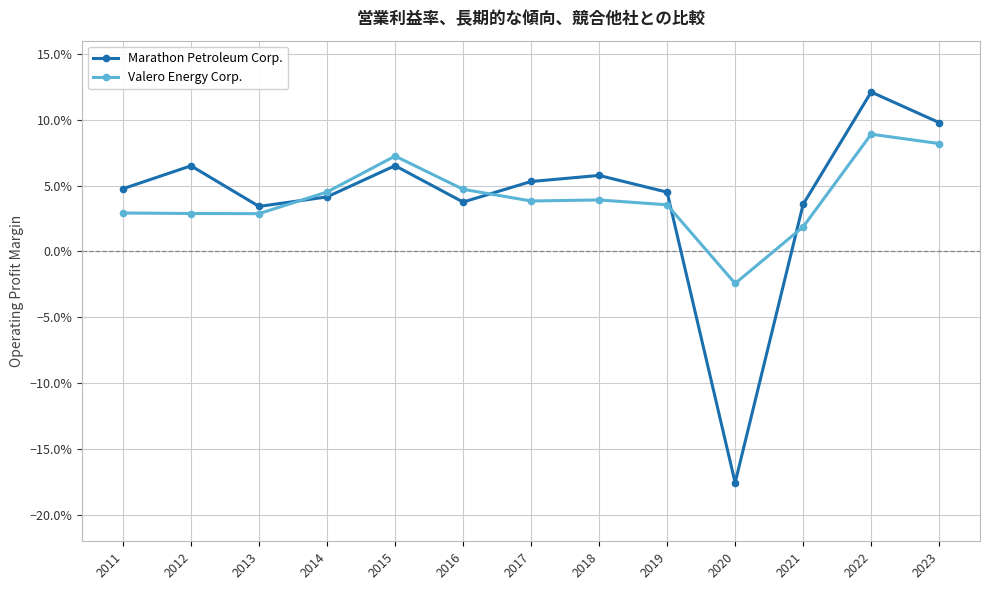

At how many categories does at least one series exceed 0?

12